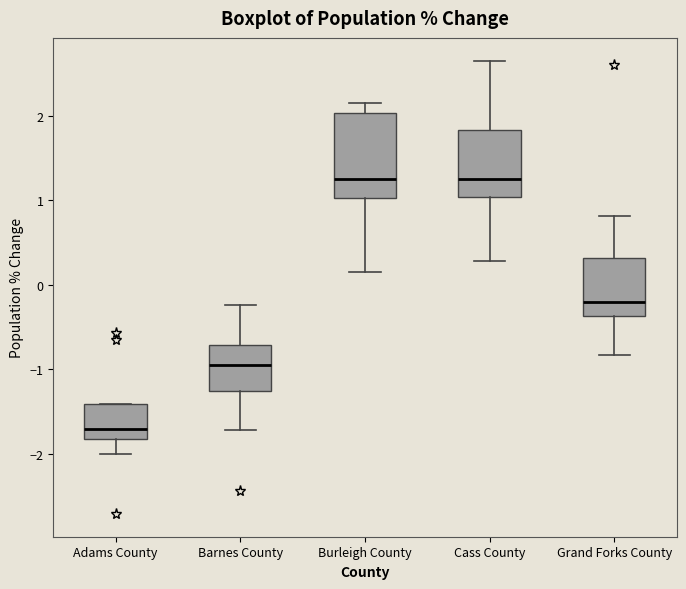

Which box's median line is the lowest?

Adams County